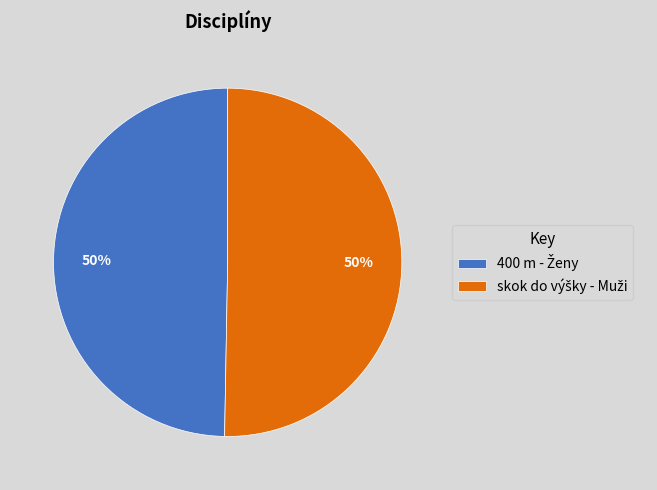

To the nearest percent, what is the average slice percentage?

50%